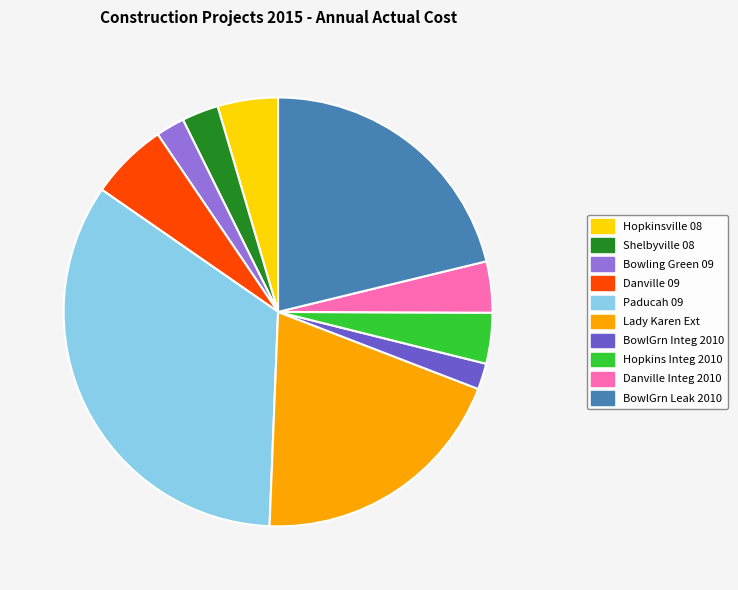

Is there a majority slice in this chart?

No